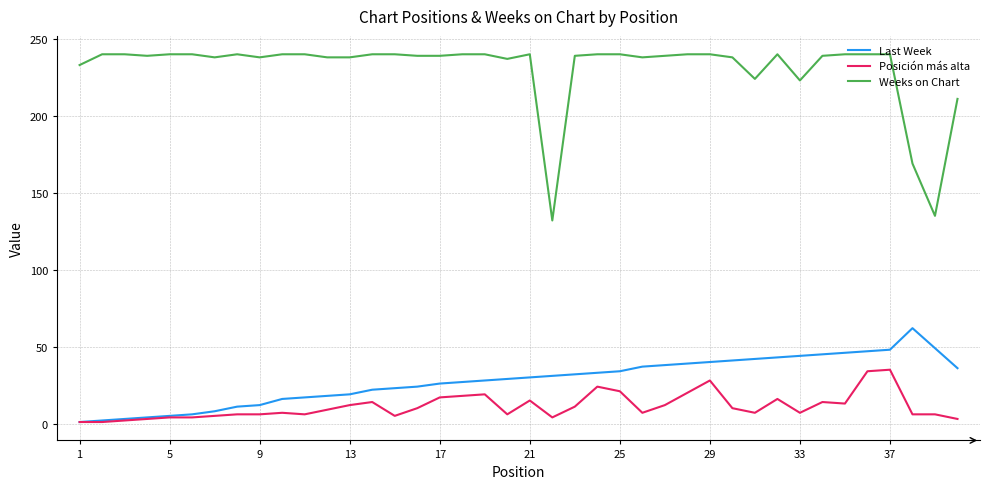

Which series has the widest spread of values?

Weeks on Chart